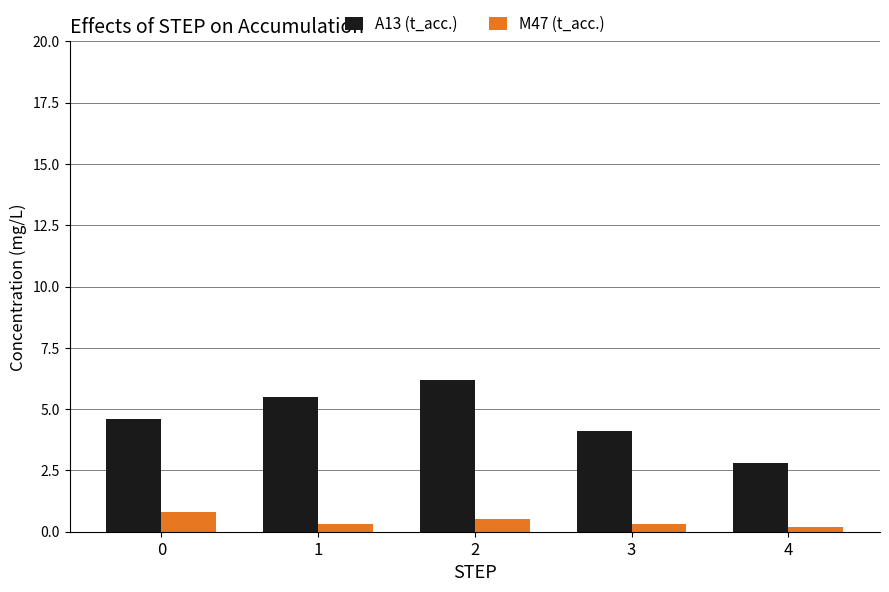

Are the bars horizontal?

No